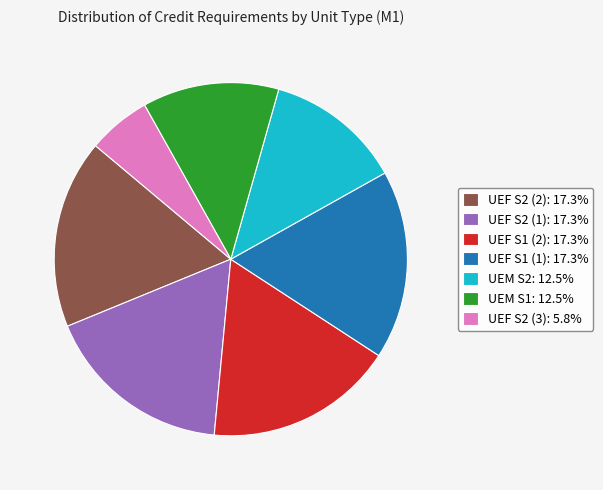

Does UEF S2 (2): 17.3% account for over 50% of the chart?

No